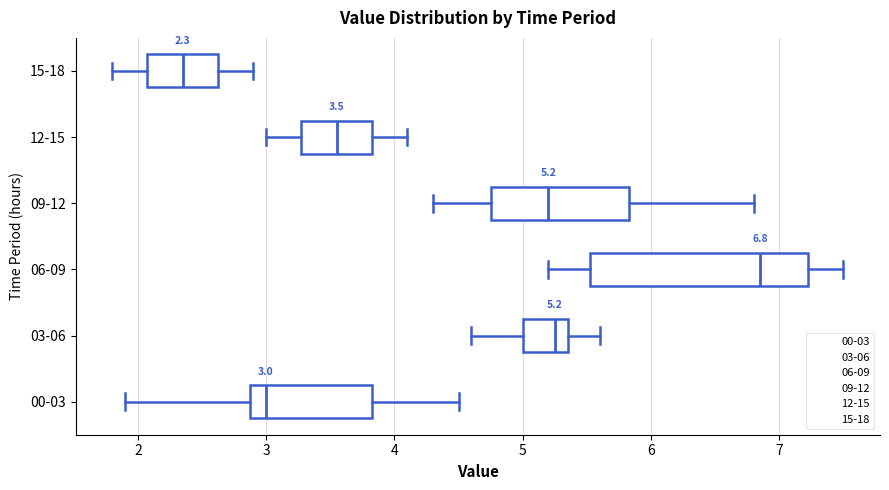

Which box has the furthest to the left median line?

15-18